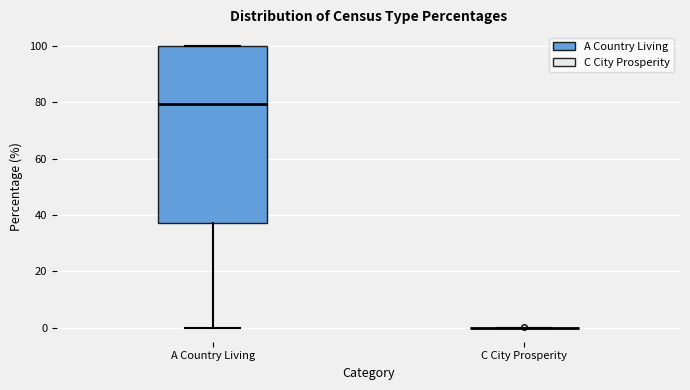

Reading left to right, read every box against the y-axis: the position of its median line, the range the box covers, and the ends of its whiskers. The values are not printed on the chart, so give them approximately, as read against the axis.

A Country Living: median 80, box 38 to 100, whiskers 0 to 100
C City Prosperity: box collapsed to a line at 0, whiskers 0 to 0